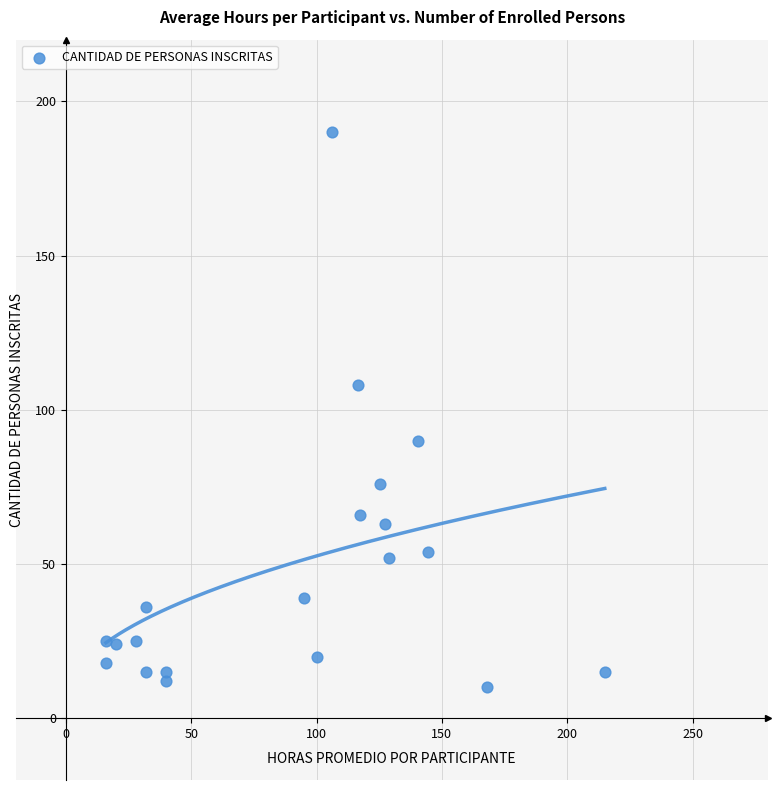

What is the range of Y values (max minus min)?

180